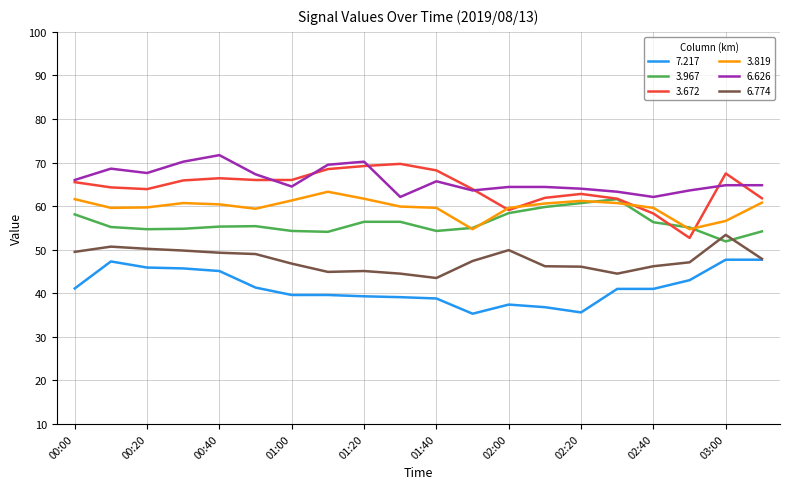

True or false: 3.672 and 7.217 cross at least once.

False